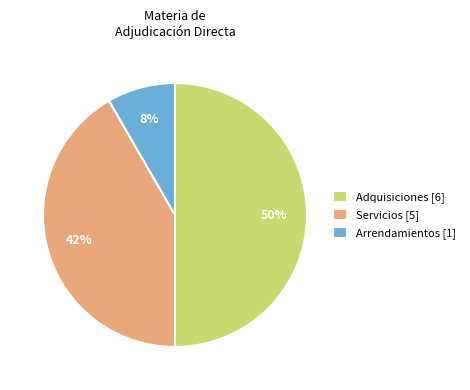

Does Servicios account for over 50% of the chart?

No